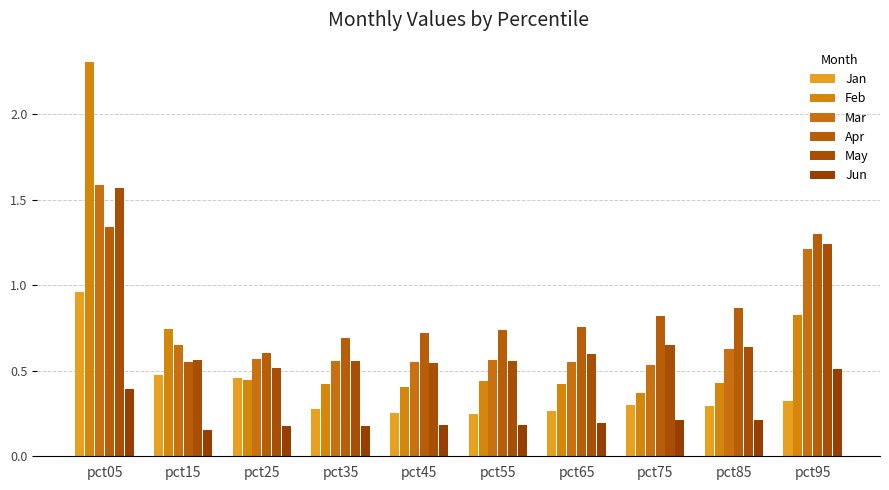

What is the maximum value for Jan?

1.0